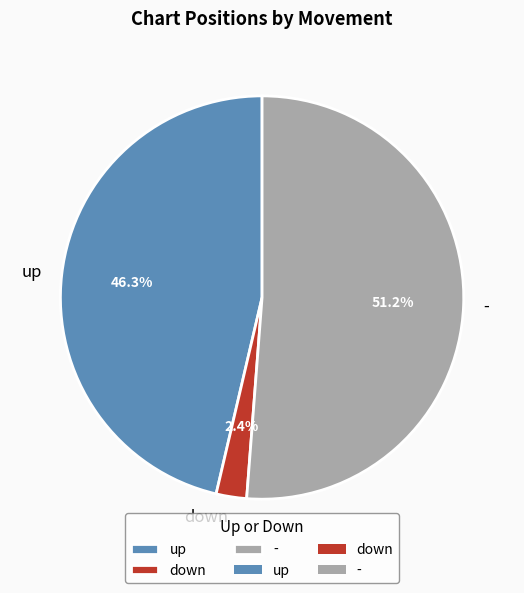

Do down and - together represent more than half of the pie?

Yes